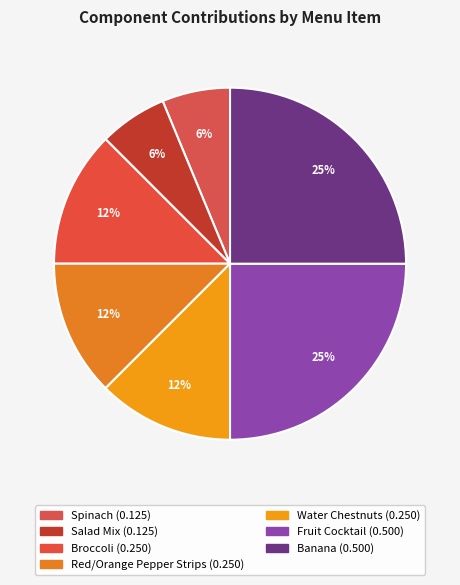

Rank the categories by value from lowest to highest.

Spinach, Salad Mix, Broccoli, Red/Orange Pepper Strips, Water Chestnuts, Fruit Cocktail, Banana